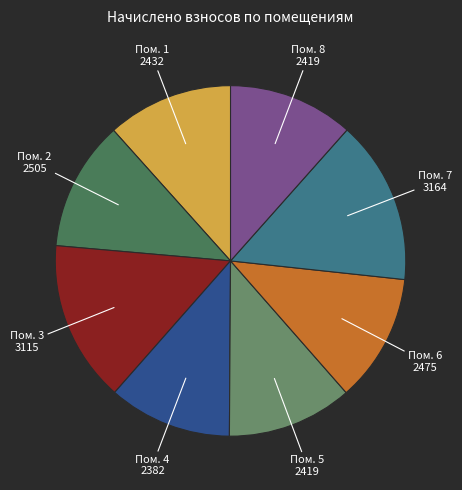

Is there any slice that represents more than half of the pie?

No